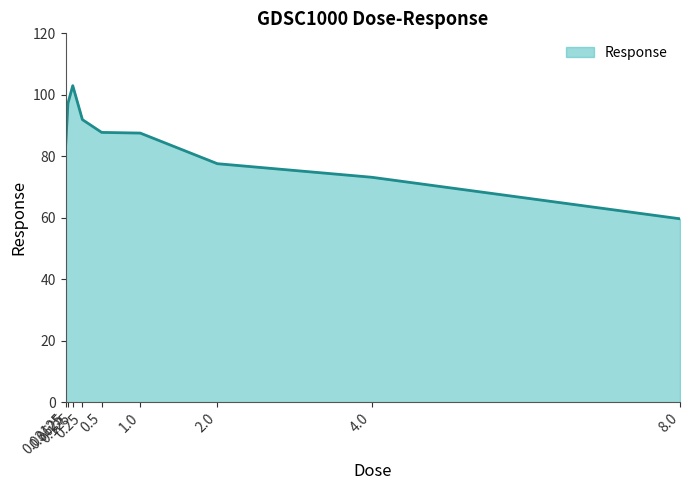

What is the greatest value displayed?

103.0